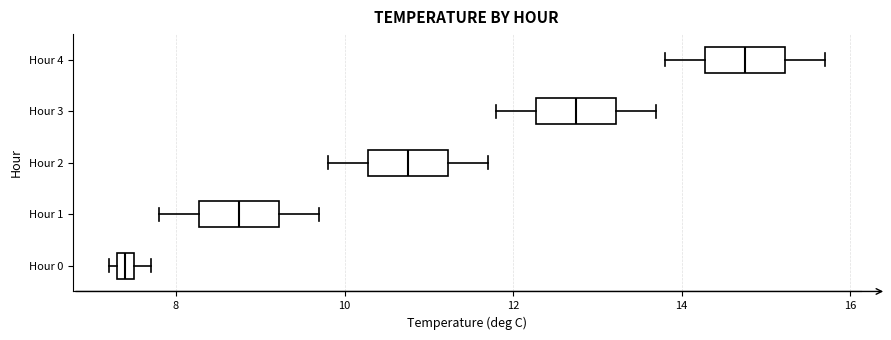

Where does the left whisker of the box for Hour 3 end on the x-axis? The values are not printed on the chart, so give them approximately, as read against the axis.

11.8